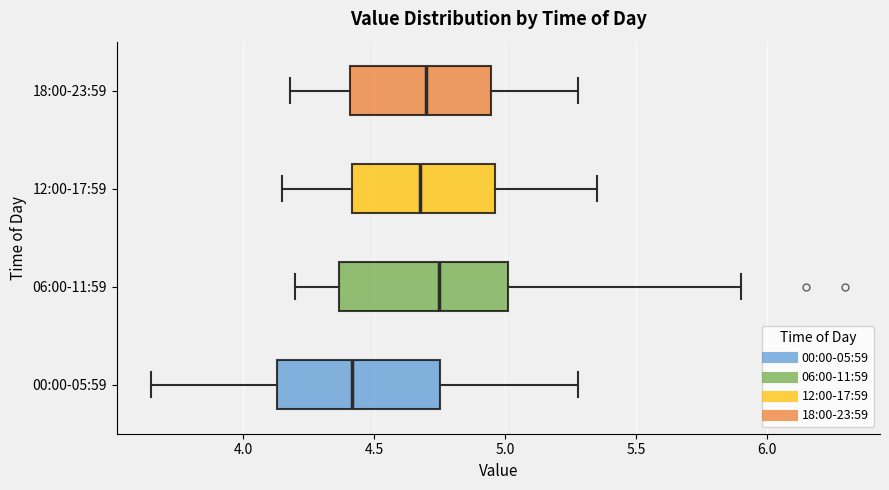

Where does the median line of the box for 00:00-05:59 sit on the x-axis? The values are not printed on the chart, so give them approximately, as read against the axis.

4.40